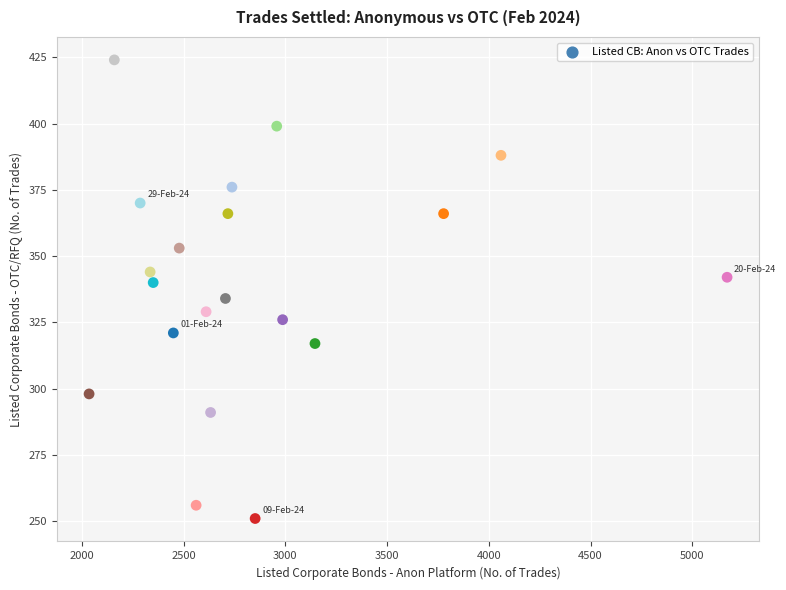

What is the range of Y values (max minus min)?

173